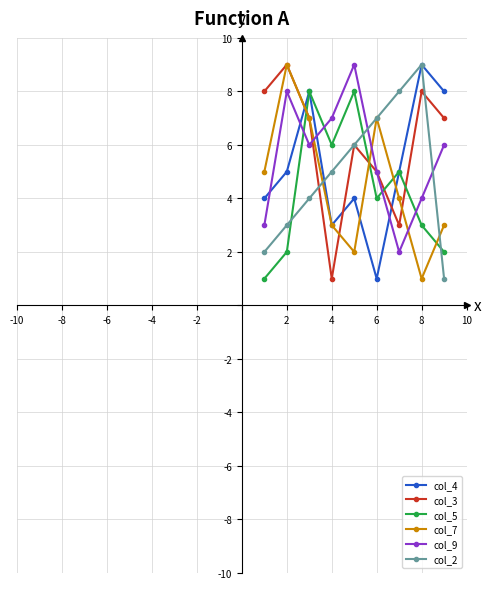

Which series ends up on top after the final intersection of col_9 and col_5?

col_9